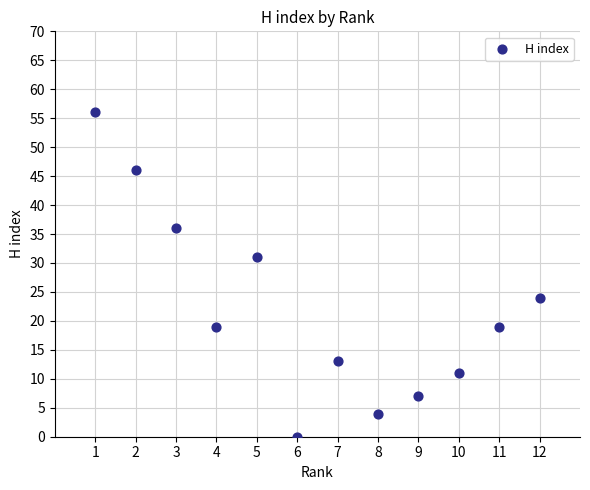

What is the range of Y values (max minus min)?

56